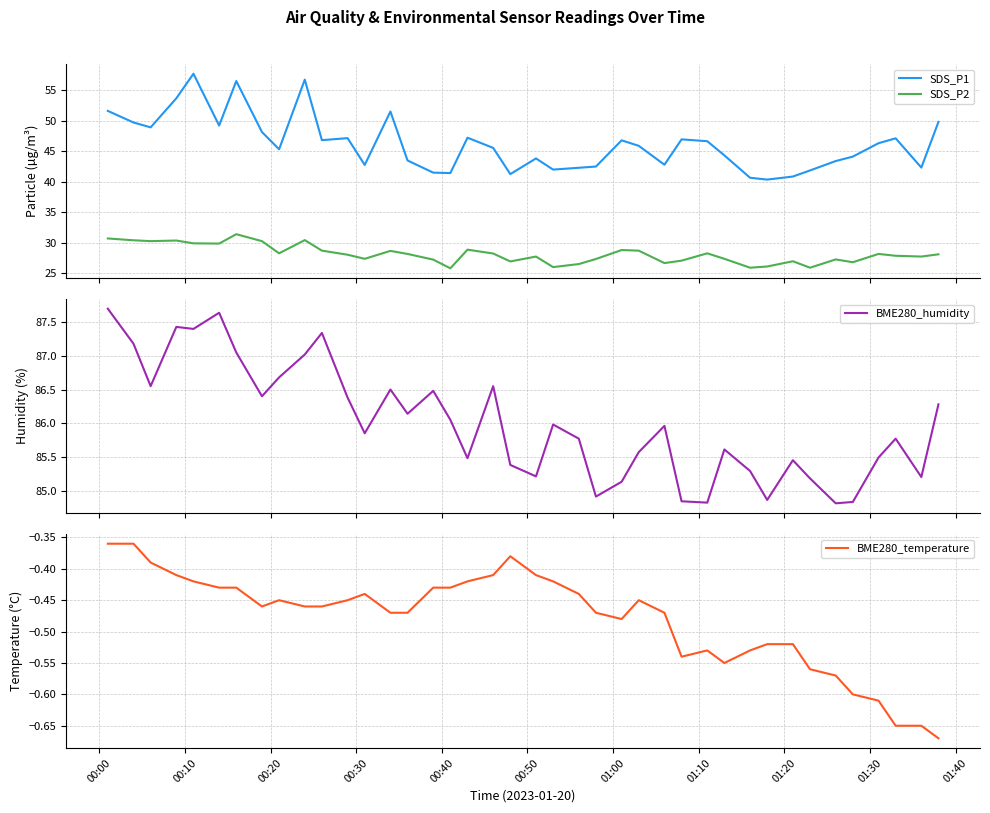

True or false: SDS_P2 and SDS_P1 intersect in this chart.

False